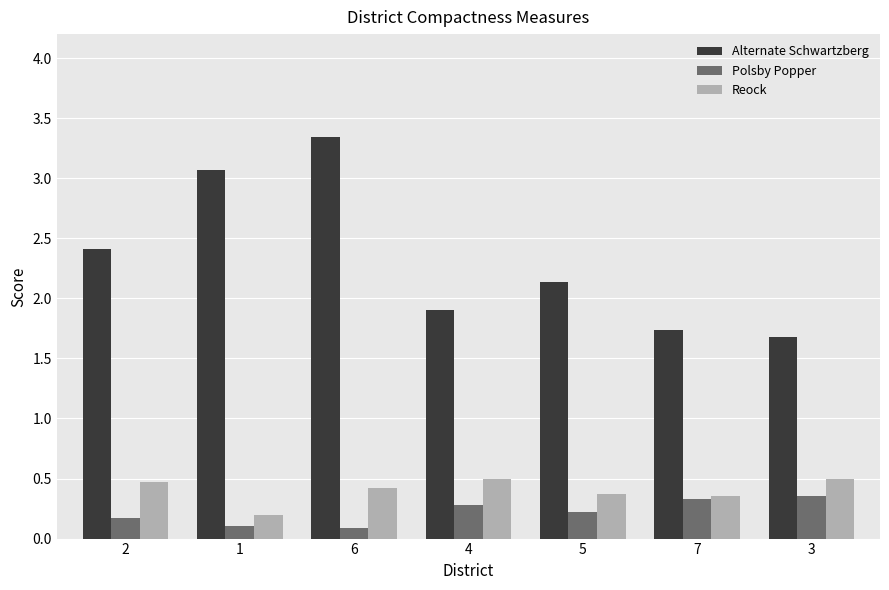

What is the lowest value of the Polsby Popper series?

0.1